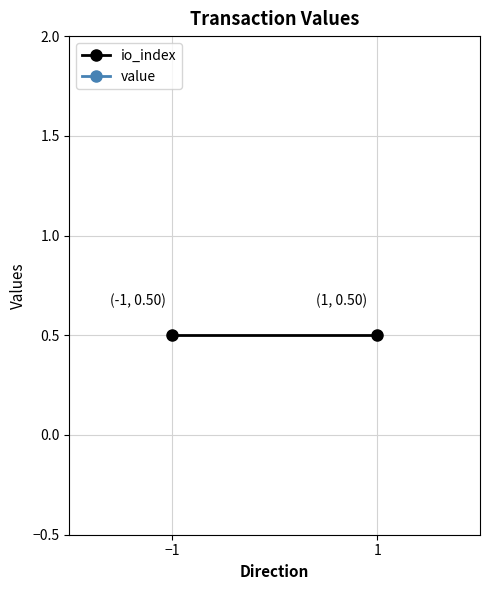

Is the value of value at −1 greater than the value of io_index at 1?

Yes